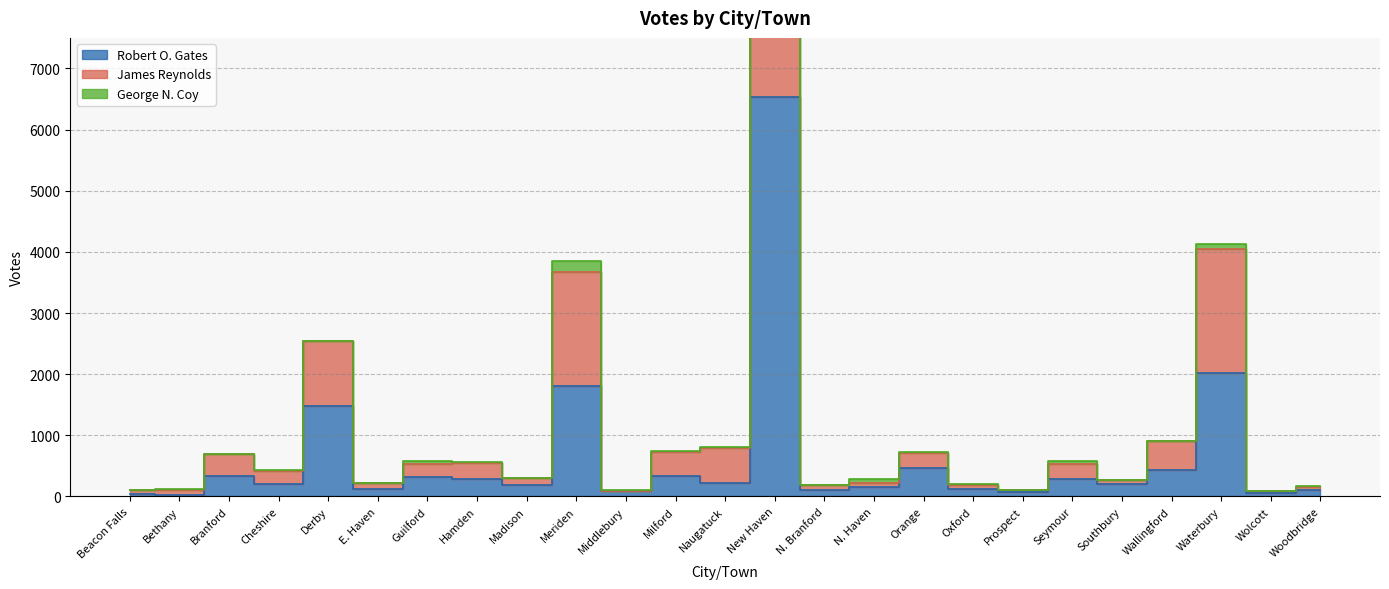

What is the label of the 12th point from the left?

Milford